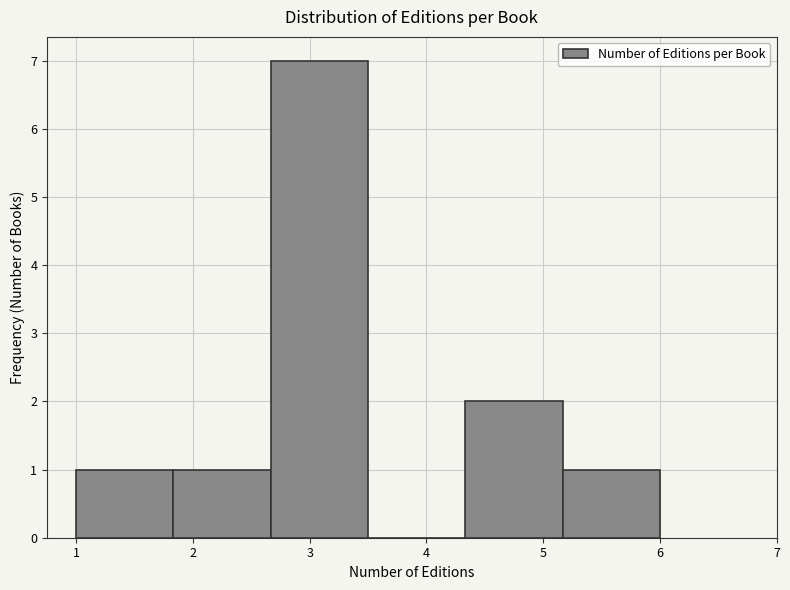

How tall is the bar that spans 1.8 to 2.7 on the x-axis? Neither the bar edges nor the heights are printed on the chart, so give them approximately, as read against the axes.

1